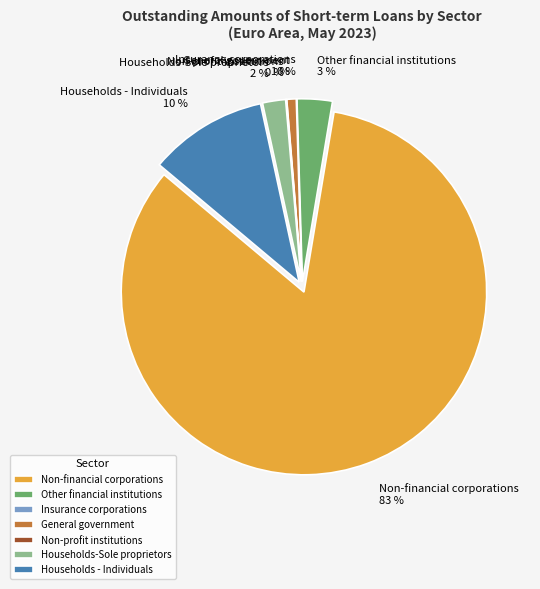

To the nearest percent, what percentage of the pie is Households-Sole proprietors?

2%